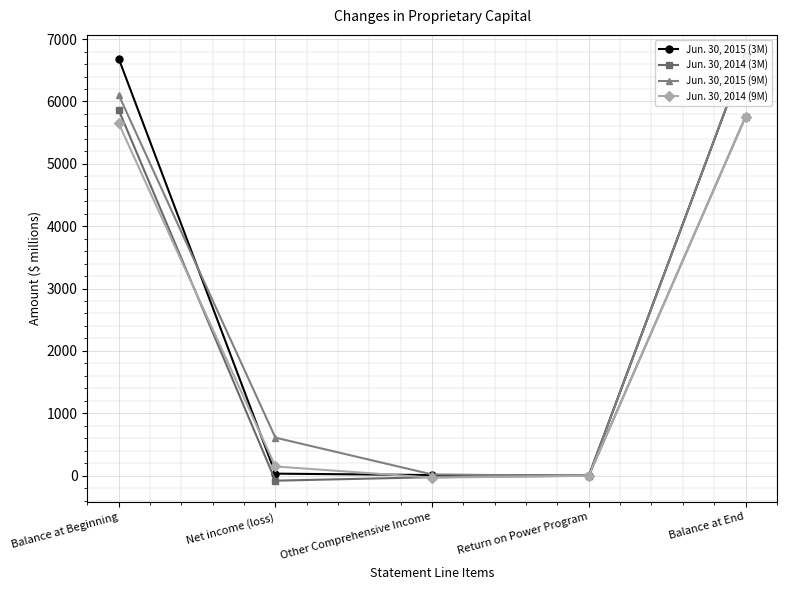

What is the spread (max minus min) of values at Balance at End?

975